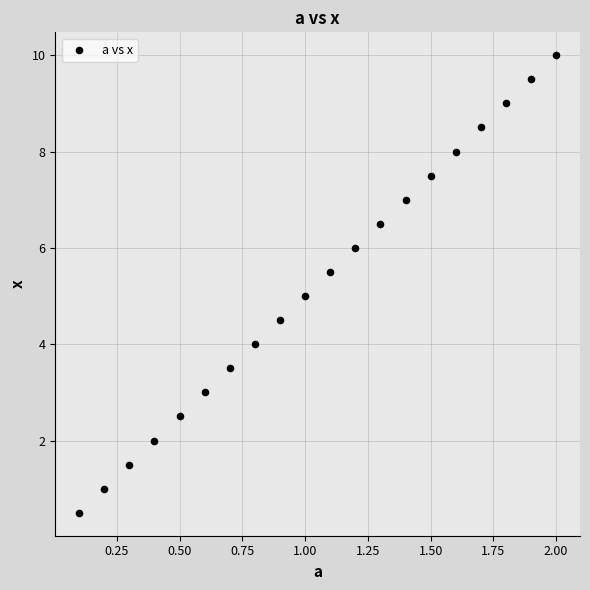

What is the range of X values (max minus min)?

1.9